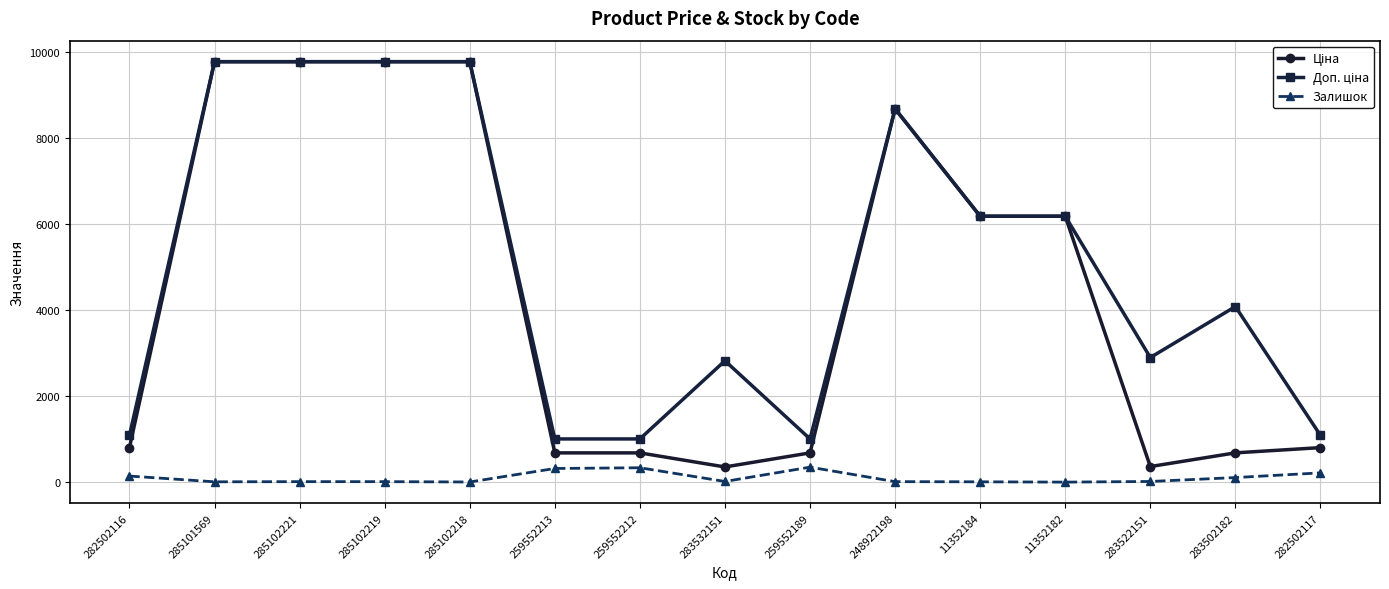

What is the maximum value shown in the chart?

9775.5